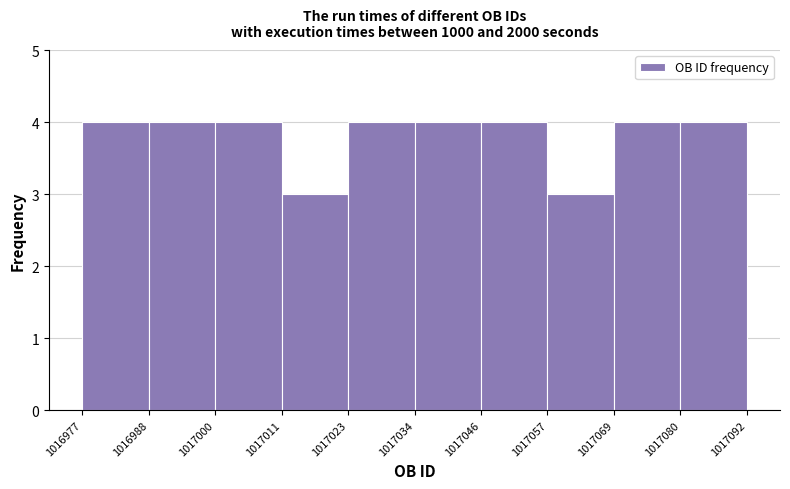

What is the height of the bar covering 1017069 to 1017080 on the x-axis? The values are not printed on the chart, so give them approximately, as read against the axis.

4